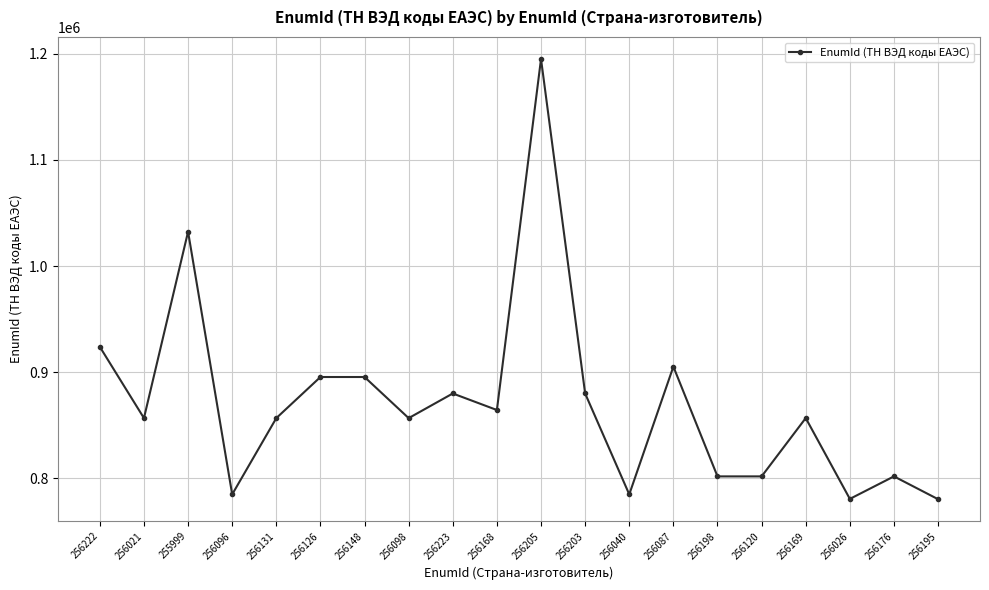

Which category has the highest value across all series?

256205